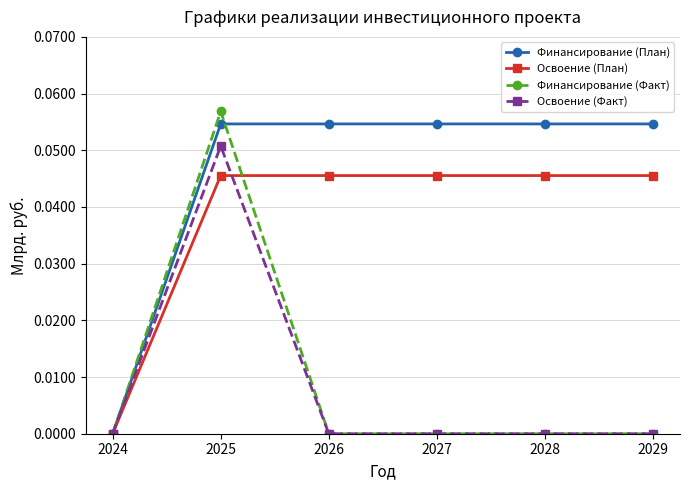

True or false: Освоение (План) and Освоение (Факт) intersect in this chart.

True